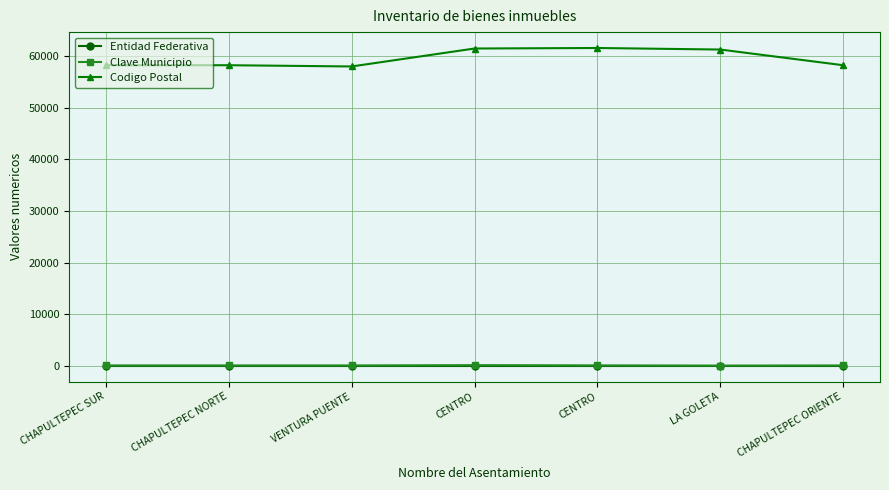

True or false: Clave Municipio and Entidad Federativa intersect in this chart.

False